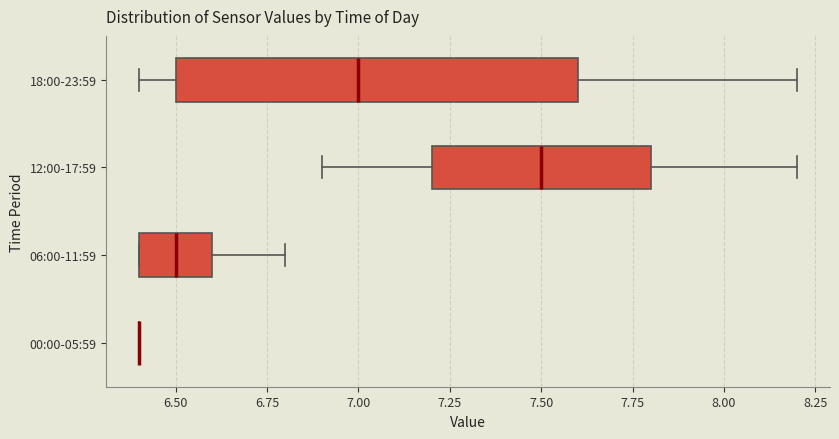

Reading bottom to top, transcribe this box plot: for each box, give where its median line is, the range the box spans, and where its two whiskers end, as read against the x-axis. The values are not printed on the chart, so give them approximately, as read against the axis.

00:00-05:59: box collapsed to a line at 6.4, whiskers 6.4 to 6.4
06:00-11:59: median 6.5, box 6.4 to 6.6, whiskers 6.4 to 6.8
12:00-17:59: median 7.5, box 7.2 to 7.8, whiskers 6.9 to 8.2
18:00-23:59: median 7.0, box 6.5 to 7.6, whiskers 6.4 to 8.2